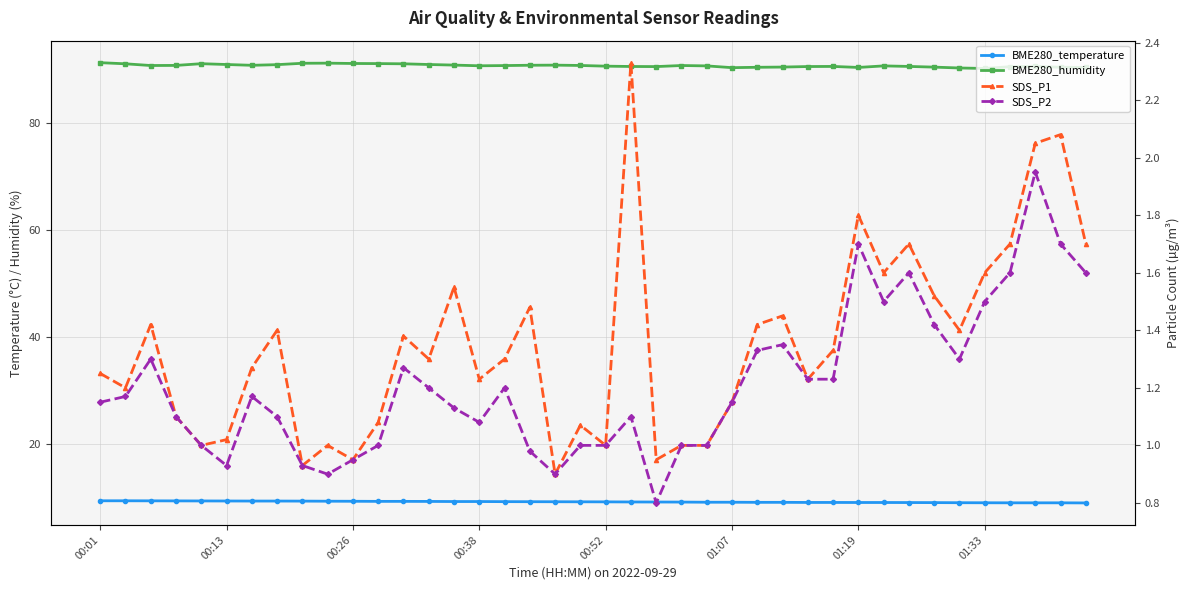

At which label does SDS_P2 first exceed 1?

00:01